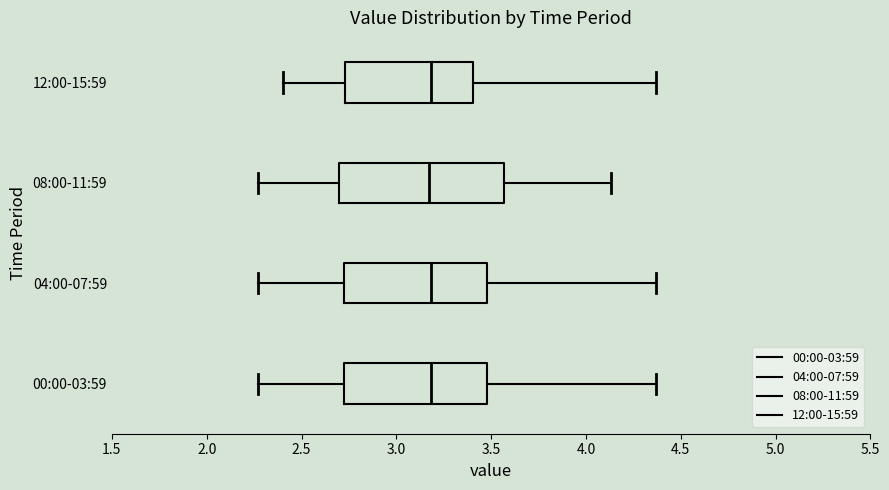

Comparing the boxes themselves (not the whiskers), which one is the widest?

08:00-11:59